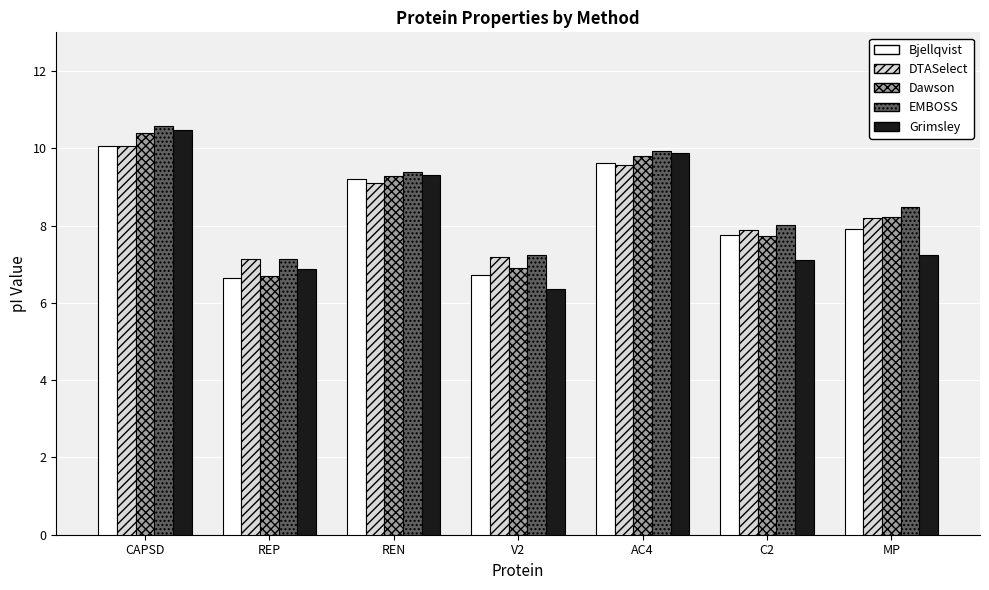

What is the total value across all series at CAPSD?

51.6